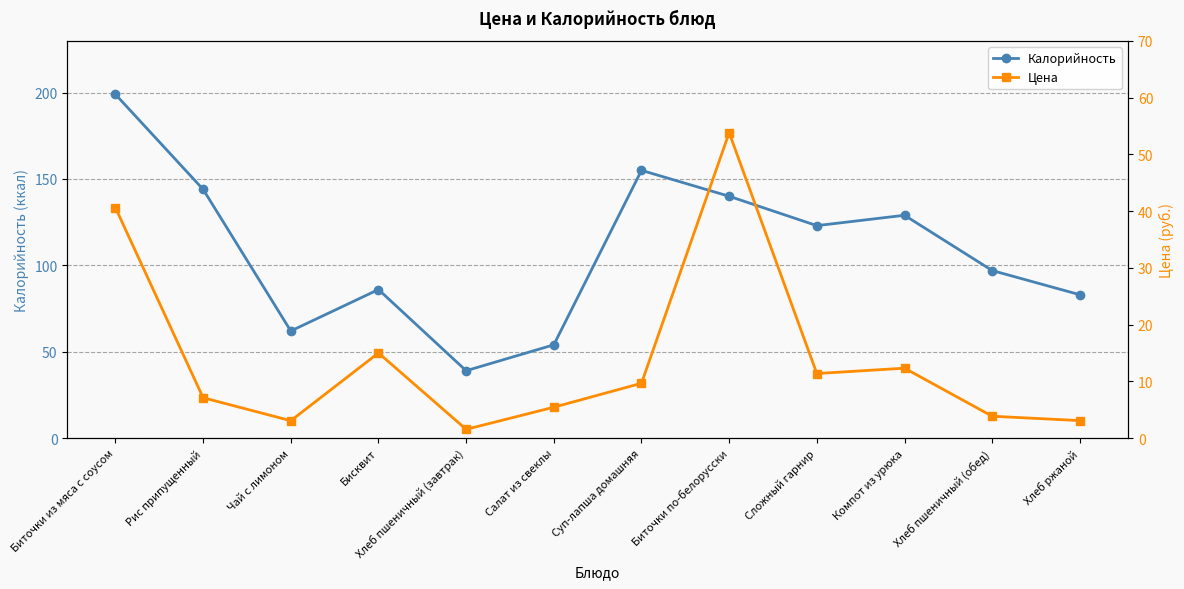

How many categories are shown in the chart?

12